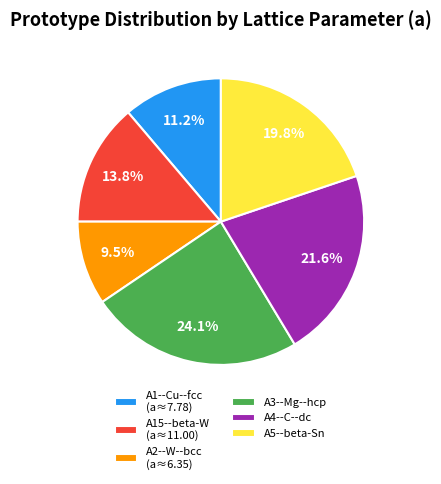

Is A4--C--dc the majority of the pie?

No